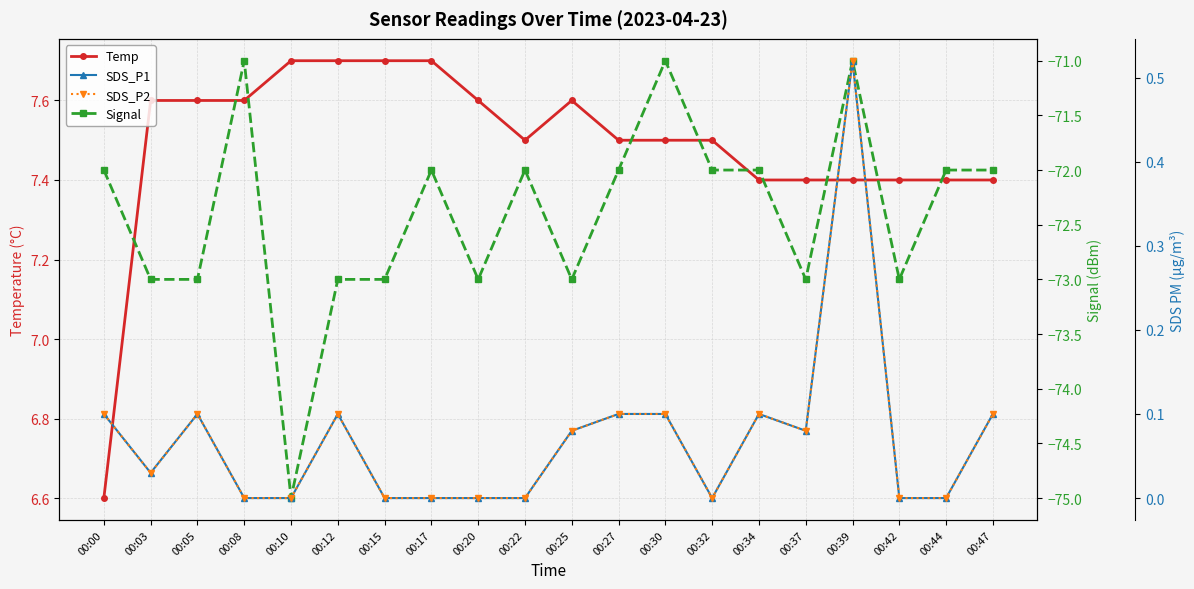

How many distinct data groups are displayed?

4